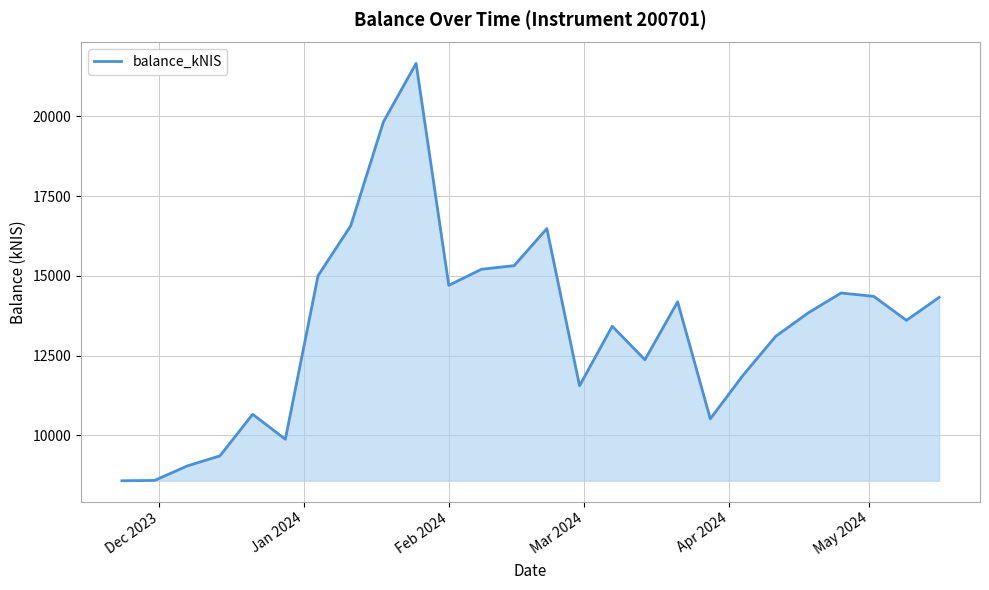

What is the maximum value shown in the chart?

21662.0